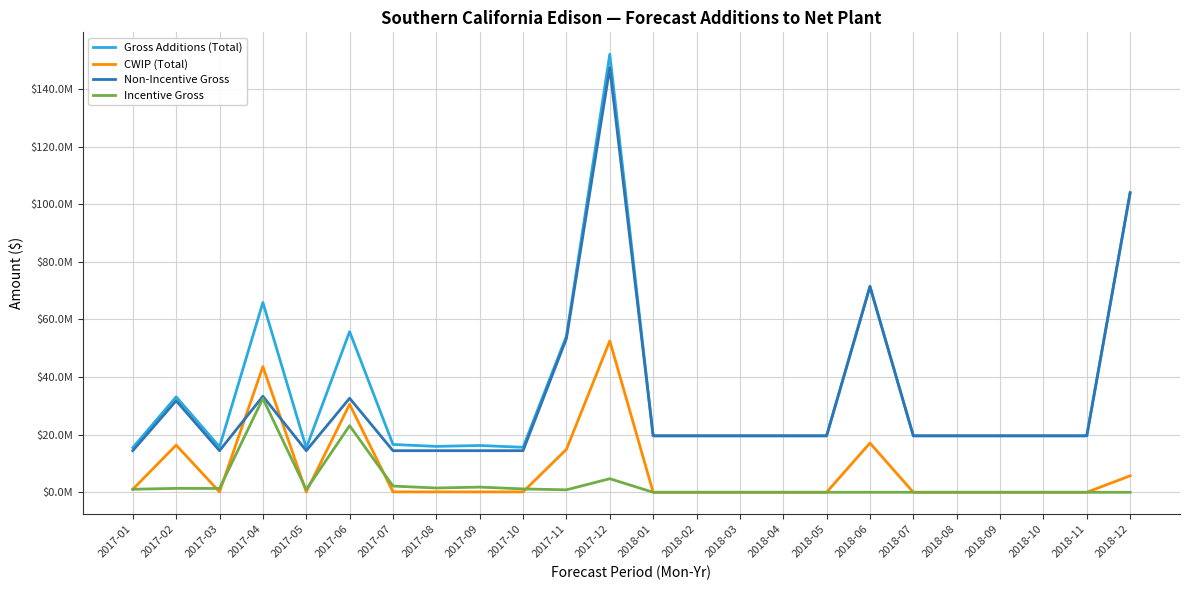

Is this an area chart (filled region under the line)?

No